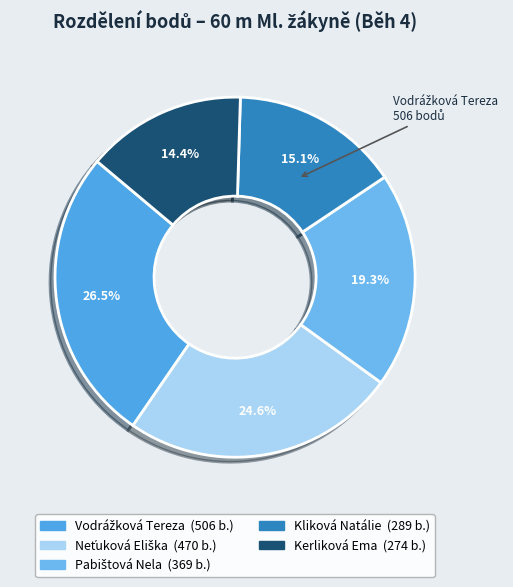

How many segments does this pie chart have?

5